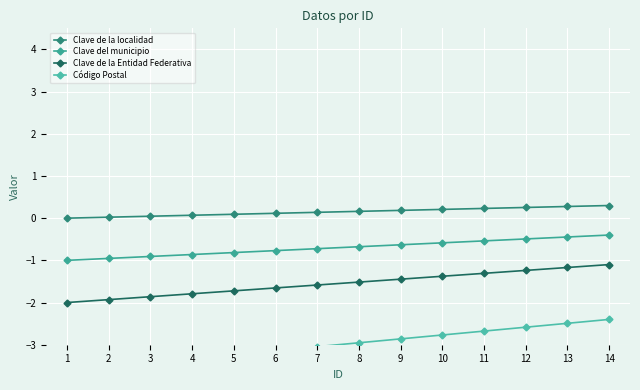

How many values in the Clave de la localidad series exceed 0?

13